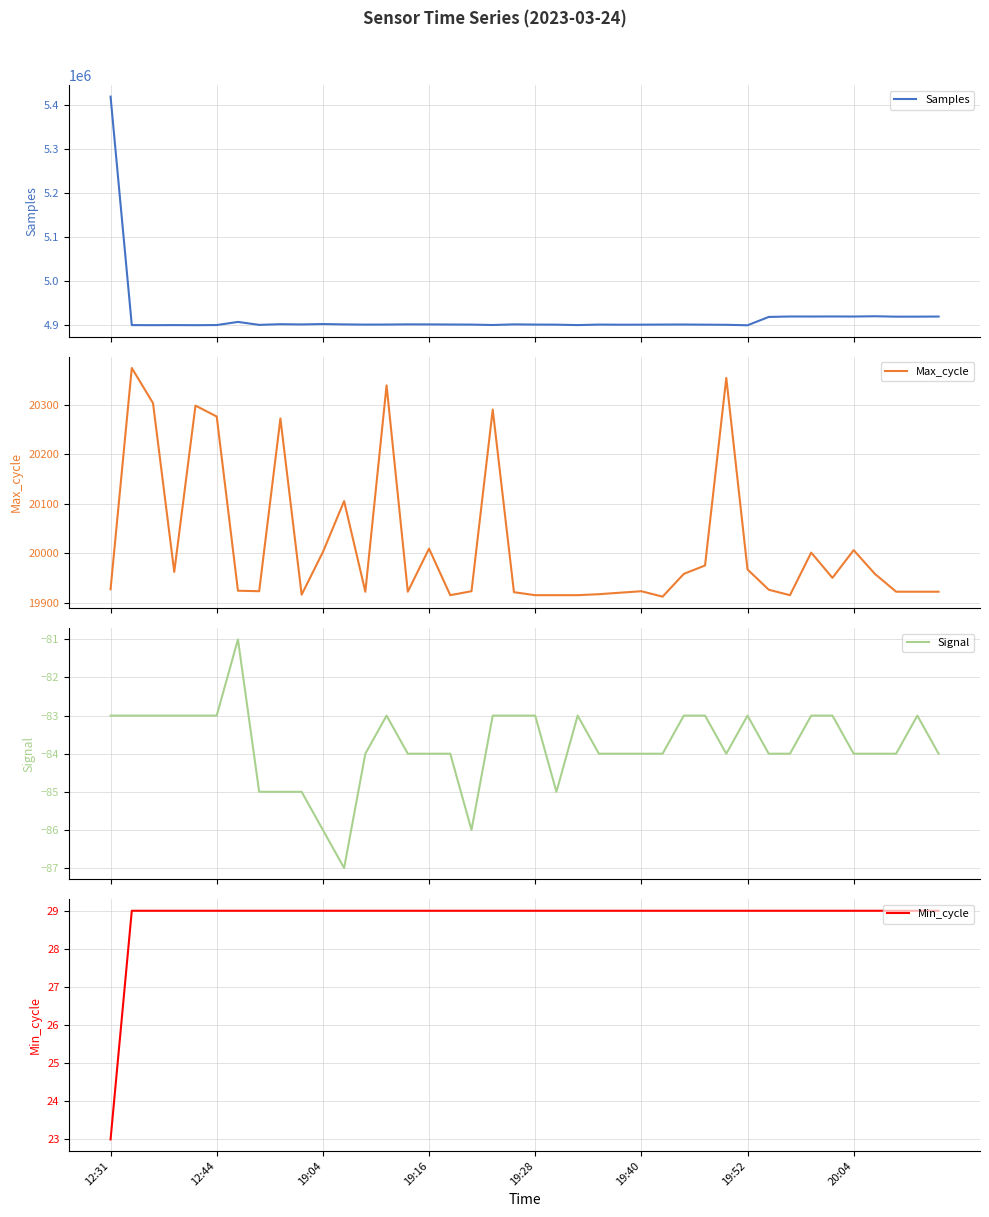

Between 16 and 34, which series saw the biggest shift?

Samples